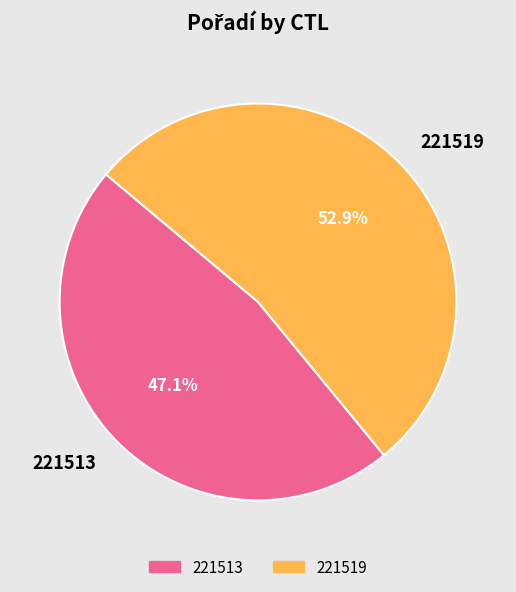

How many segments does this pie chart have?

2